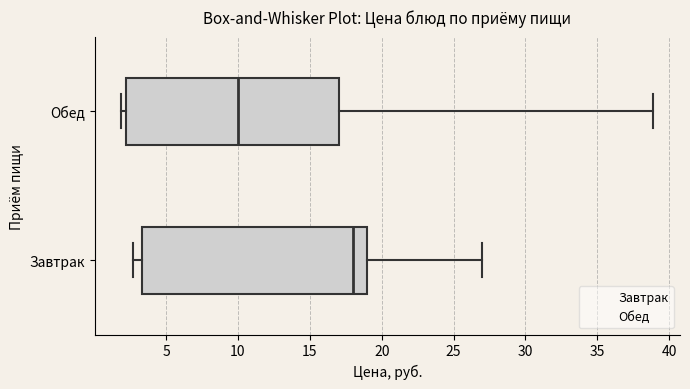

Reading bottom to top, read every box against the x-axis: the position of its median line, the range the box covers, and the ends of its whiskers. The values are not printed on the chart, so give them approximately, as read against the axis.

Завтрак: median 18.0, box 3.5 to 19.0, whiskers 2.5 to 27.0
Обед: median 10.0, box 2.0 to 17.0, whiskers 2.0 (just left of the box's left edge) to 39.0